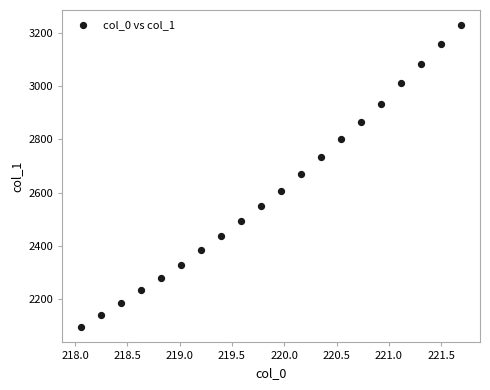

What is the range of X values (max minus min)?

3.6